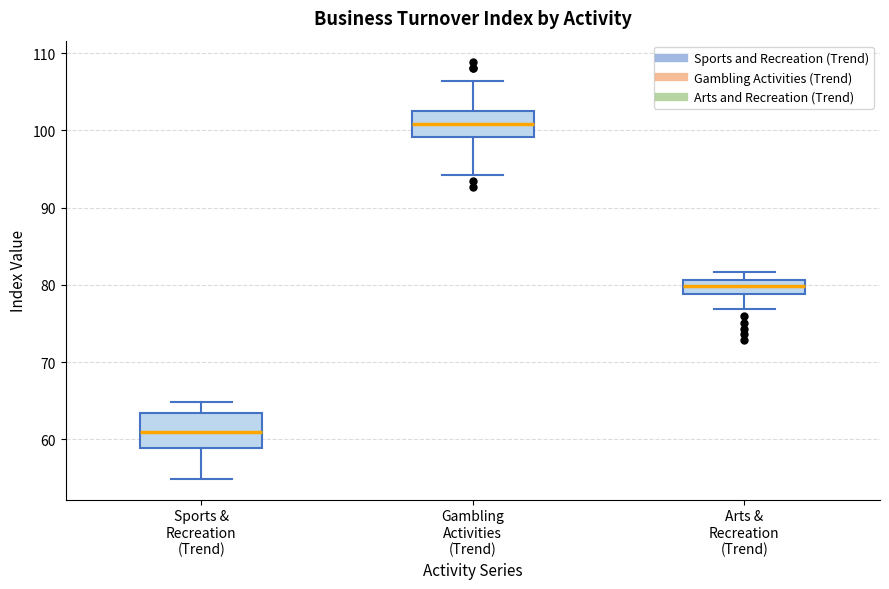

Which box's median line is the lowest?

Sports & Recreation (Trend)